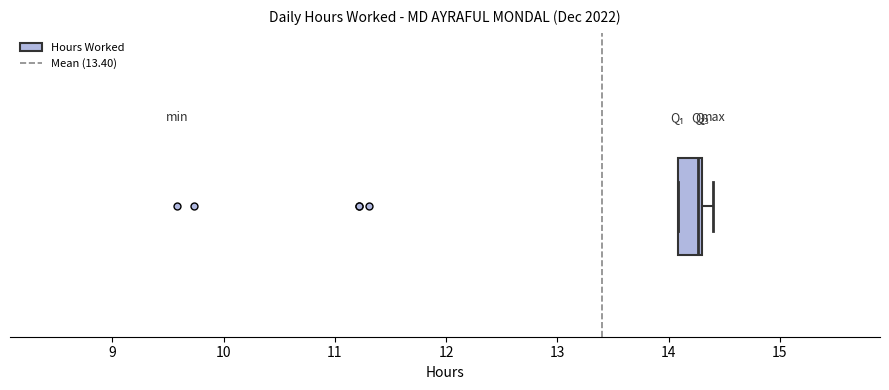

Where is the left edge of the box on the x-axis? The values are not printed on the chart, so give them approximately, as read against the axis.

14.1